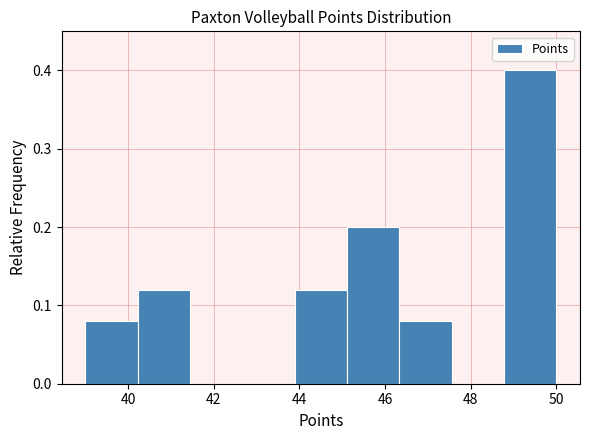

Reading left to right, list every bar in this chart as the range it spans on the x-axis followed by its height. Neither the bar edges nor the heights are printed on the chart, so give them approximately, as read against the axes.

39.0 to 40.2: 0.08
40.2 to 41.4: 0.12
41.4 to 42.6: 0
42.6 to 43.8: 0
43.8 to 45.2: 0.12
45.2 to 46.4: 0.20
46.4 to 47.6: 0.08
47.6 to 48.8: 0
48.8 to 50.0: 0.40